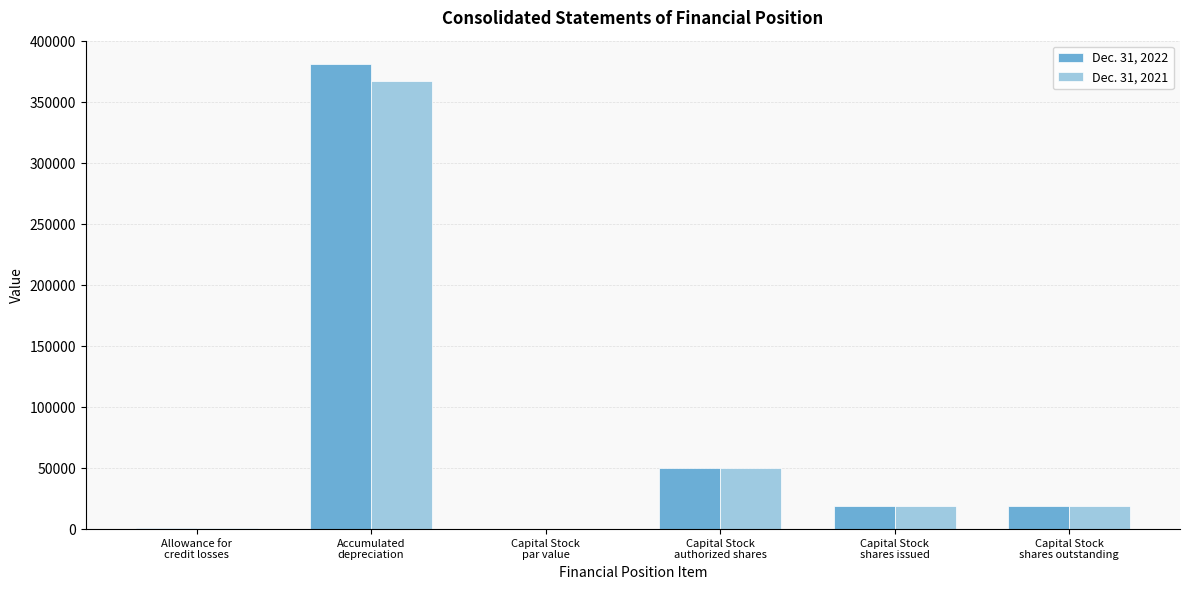

How many data points does each series have?

6